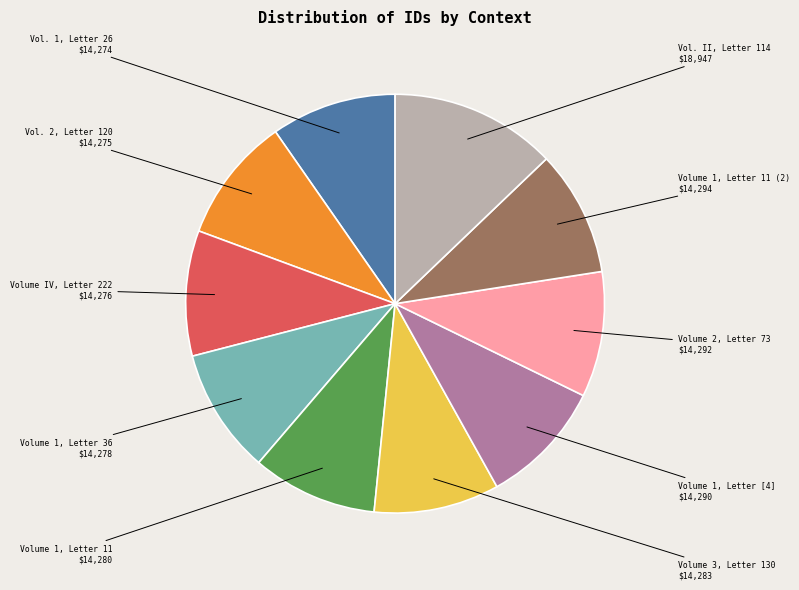

Is there a majority slice in this chart?

No